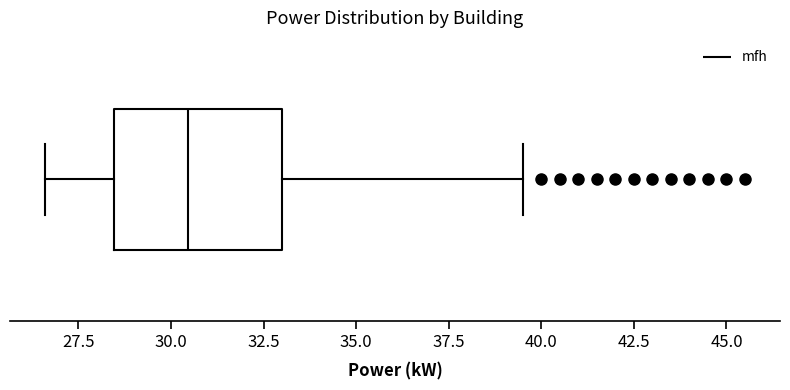

Where is the left edge of the box on the x-axis? The values are not printed on the chart, so give them approximately, as read against the axis.

28.5